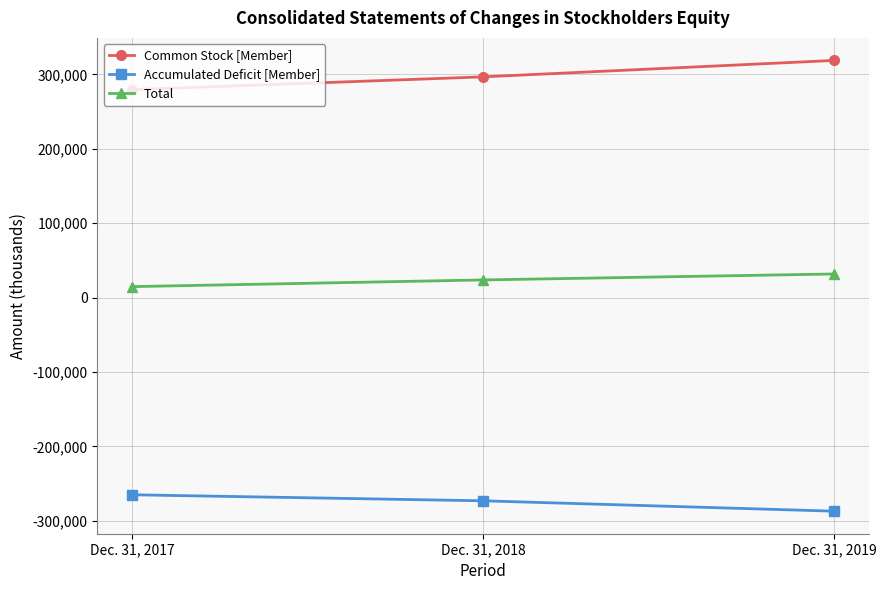

What are all the series names shown in the legend?

Common Stock [Member], Accumulated Deficit [Member], Total